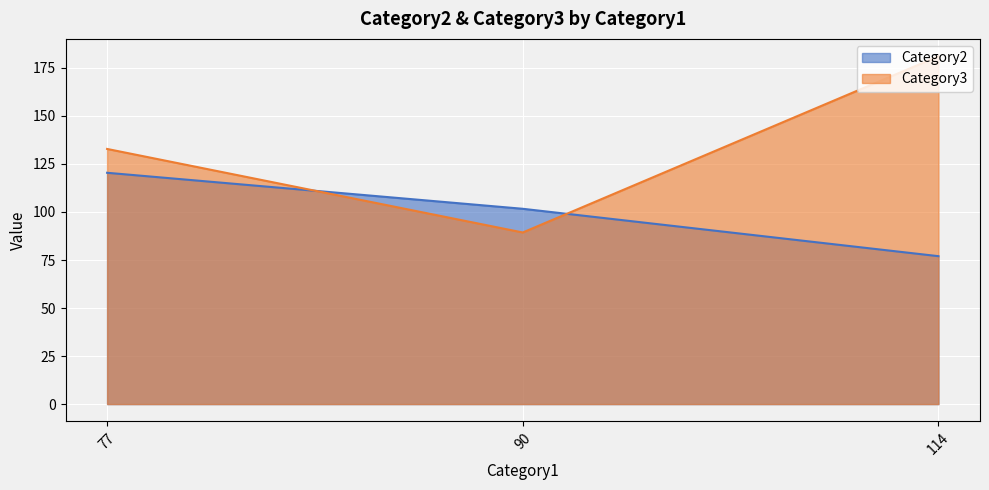

Which series has the widest spread of values?

Category3